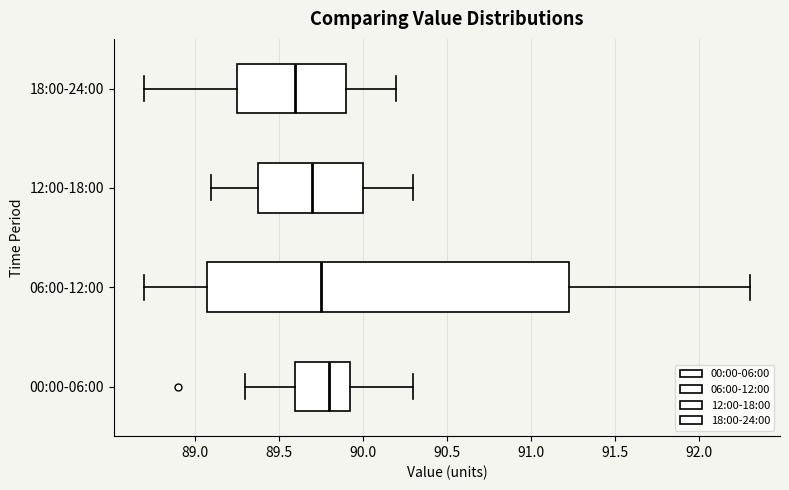

Reading bottom to top, read every box against the x-axis: the position of its median line, the range the box covers, and the ends of its whiskers. The values are not printed on the chart, so give them approximately, as read against the axis.

00:00-06:00: median 89.80, box 89.60 to 89.95, whiskers 89.30 to 90.30
06:00-12:00: median 89.75, box 89.10 to 91.25, whiskers 88.70 to 92.30
12:00-18:00: median 89.70, box 89.40 to 90.00, whiskers 89.10 to 90.30
18:00-24:00: median 89.60, box 89.25 to 89.90, whiskers 88.70 to 90.20